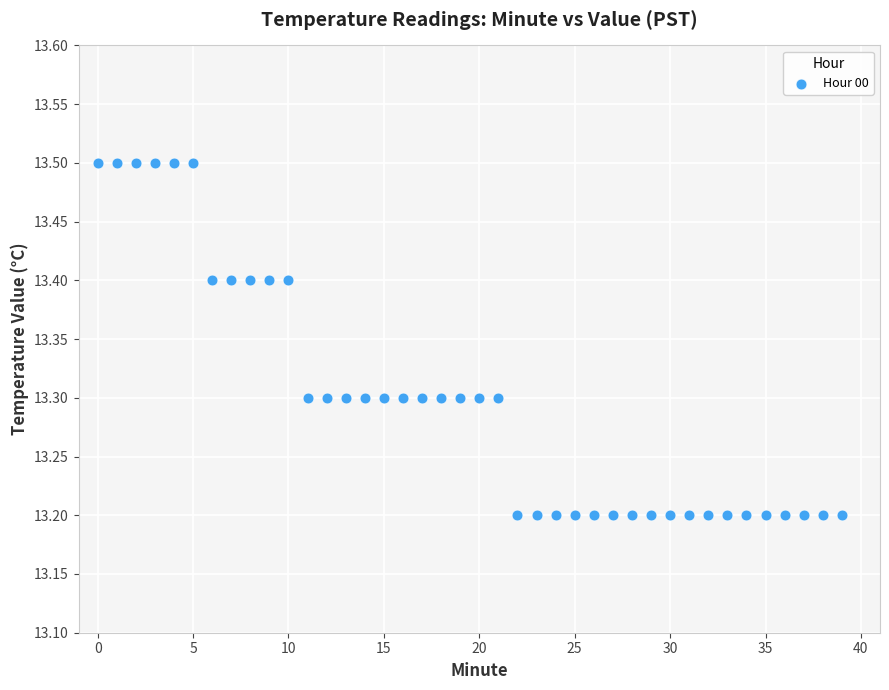

What is the range of Y values (max minus min)?

0.3